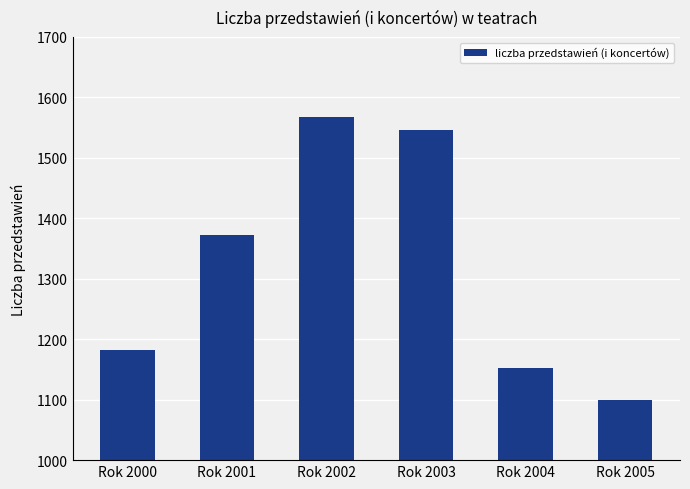

Reading right to left, extract all data points from this chart.

1100	1153	1546	1567	1373	1183